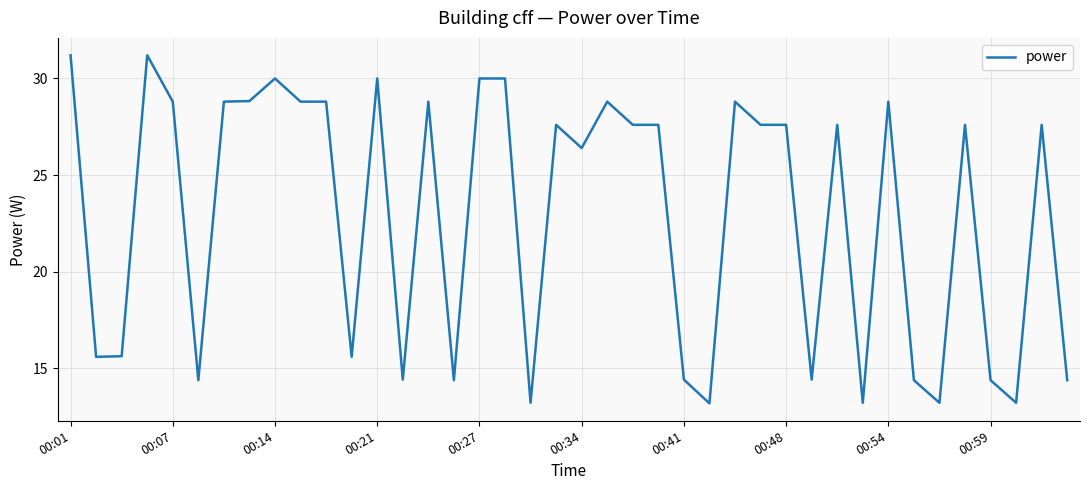

What is the maximum value shown in the chart?

31.2